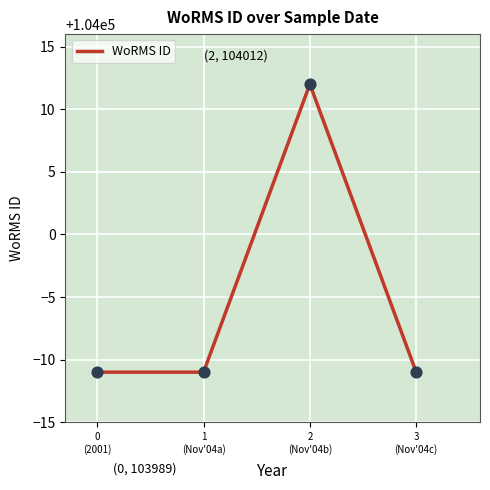

Approximately how many times larger is the value at 3
(Nov'04c) compared to 1
(Nov'04a)?

1.0